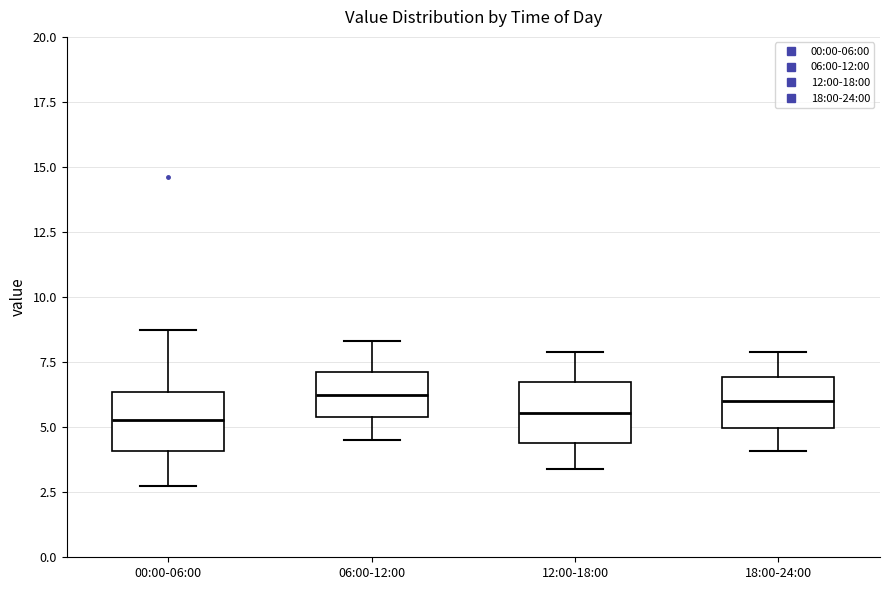

Where does the median line of the box for 12:00-18:00 sit on the y-axis? The values are not printed on the chart, so give them approximately, as read against the axis.

5.5